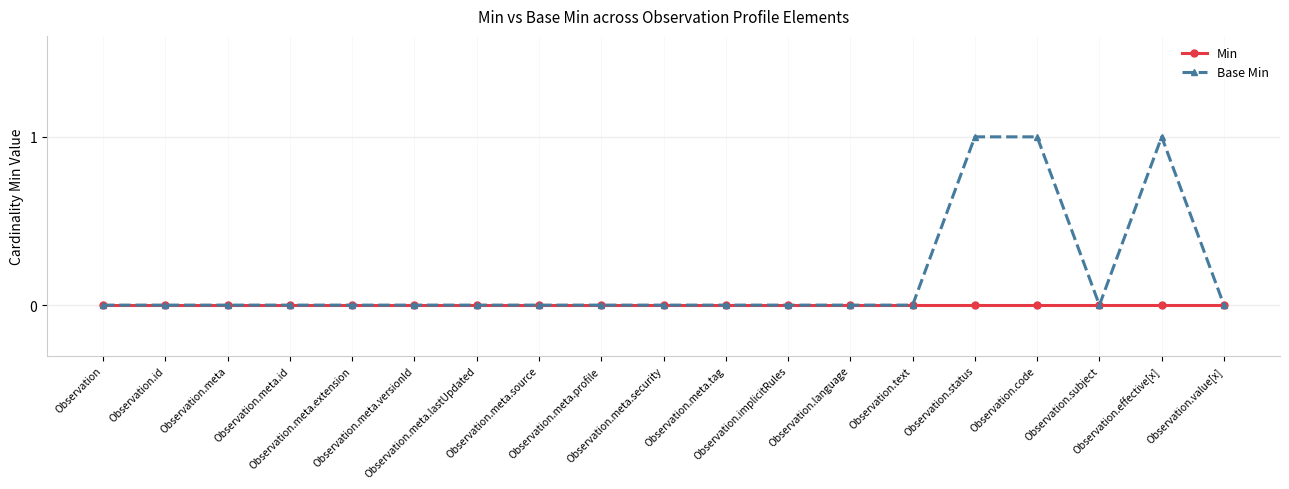

Which series has the largest total across all categories?

Base Min